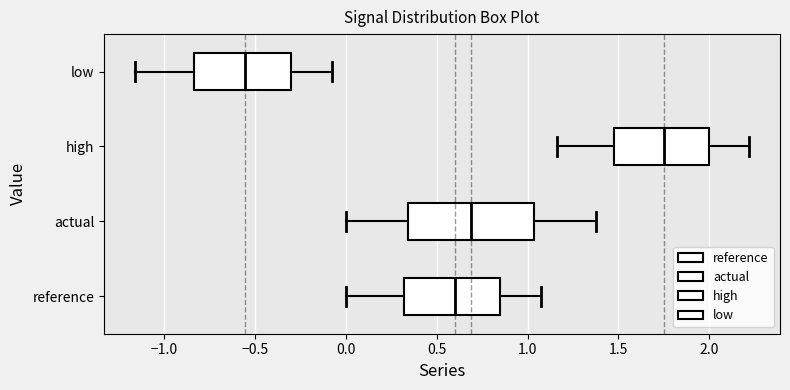

Reading bottom to top, read every box against the x-axis: the position of its median line, the range the box covers, and the ends of its whiskers. The values are not printed on the chart, so give them approximately, as read against the axis.

reference: median 0.60, box 0.30 to 0.85, whiskers 0.00 to 1.05
actual: median 0.70, box 0.35 to 1.05, whiskers 0.00 to 1.40
high: median 1.75, box 1.50 to 2.00, whiskers 1.15 to 2.20
low: median -0.55, box -0.85 to -0.30, whiskers -1.15 to -0.10